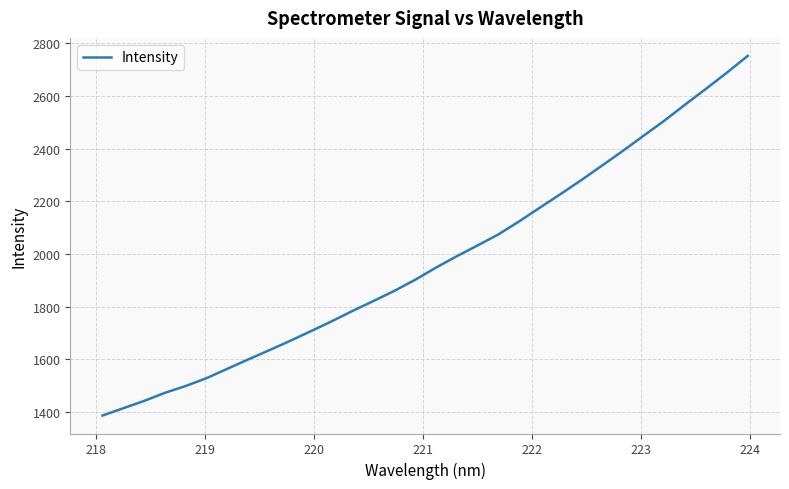

How many lines are shown in the chart?

1